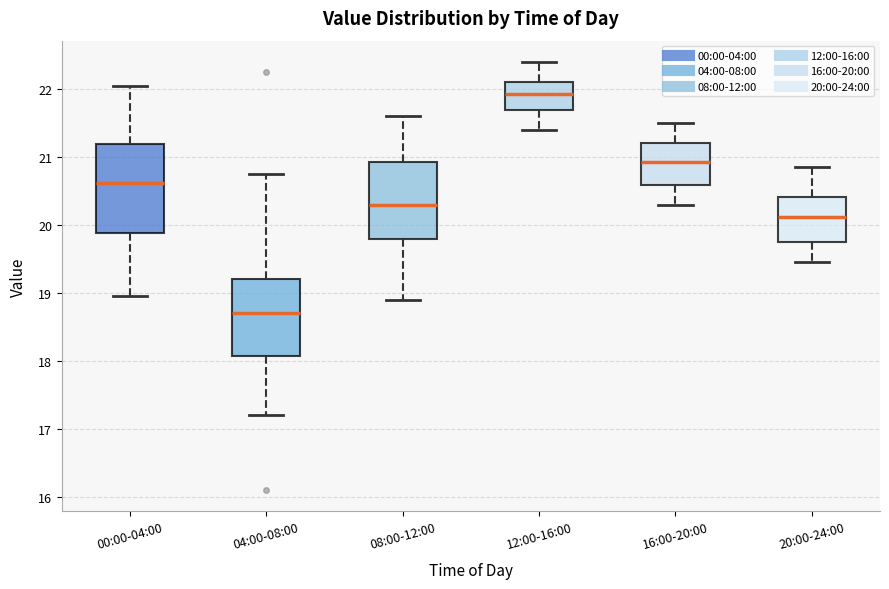

Reading left to right, transcribe this box plot: for each box, give where its median line is, the range the box spans, and where its two whiskers end, as read against the y-axis. The values are not printed on the chart, so give them approximately, as read against the axis.

00:00-04:00: median 20.6, box 19.9 to 21.2, whiskers 19.0 to 22.1
04:00-08:00: median 18.7, box 18.1 to 19.2, whiskers 17.2 to 20.8
08:00-12:00: median 20.3, box 19.8 to 20.9, whiskers 18.9 to 21.6
12:00-16:00: median 21.9, box 21.7 to 22.1, whiskers 21.4 to 22.4
16:00-20:00: median 20.9, box 20.6 to 21.2, whiskers 20.3 to 21.5
20:00-24:00: median 20.1, box 19.8 to 20.4, whiskers 19.5 to 20.9